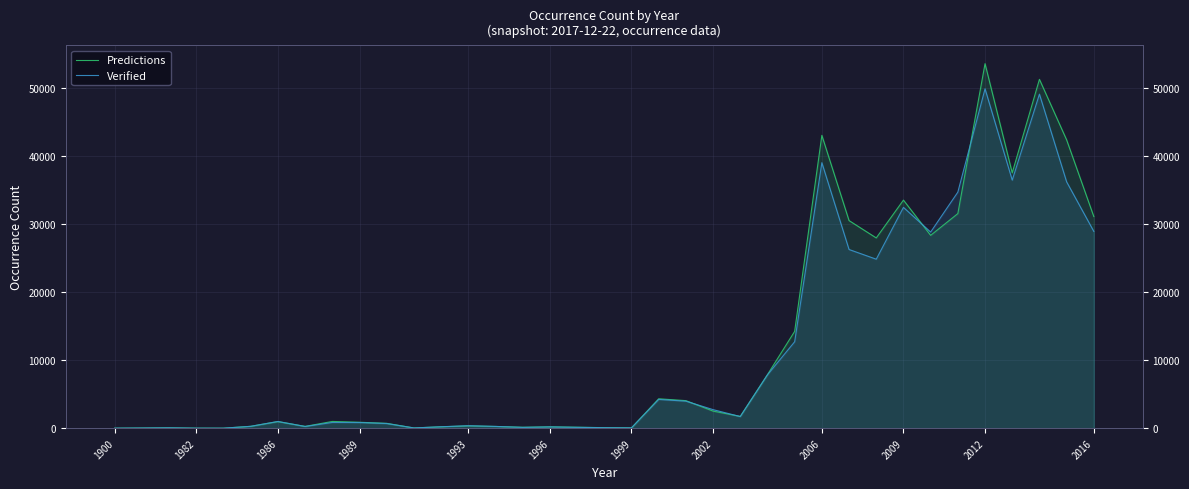

Does the chart display data point markers on the line(s)?

No